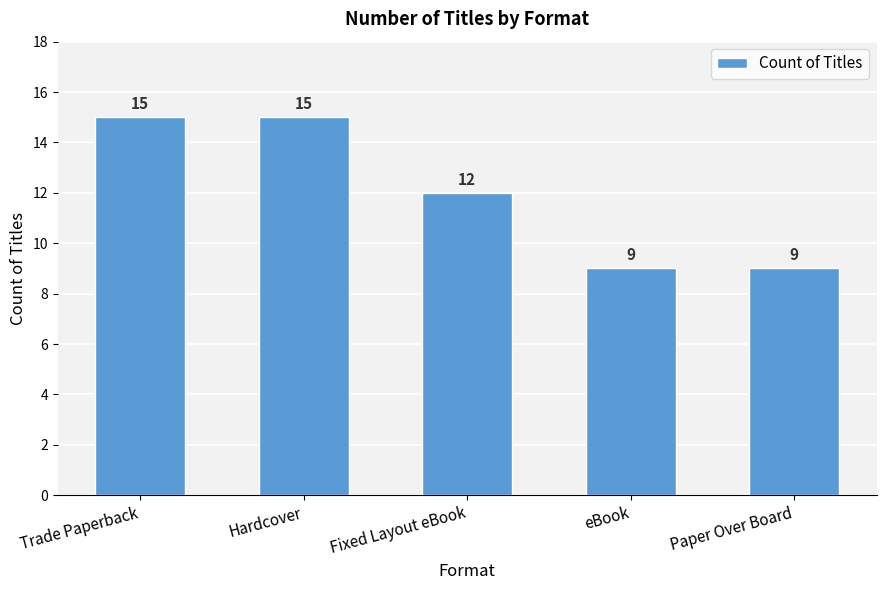

What is the ratio of the value at Paper Over Board to the value at Trade Paperback?

0.6